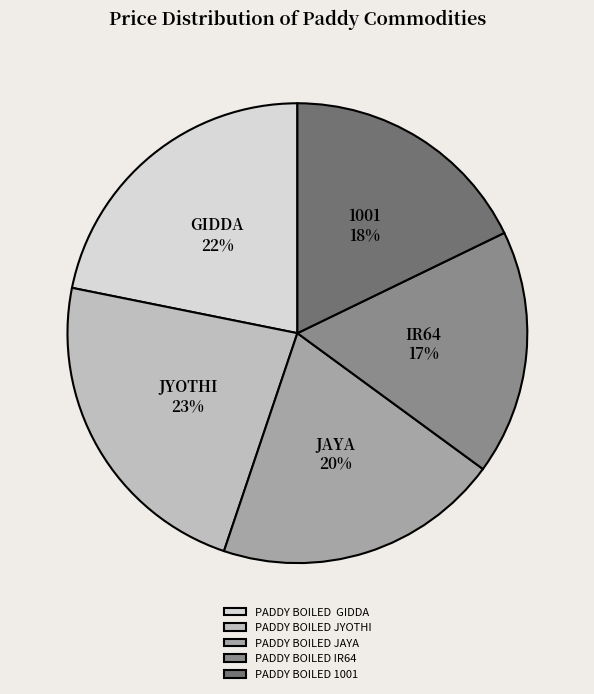

True or false: PADDY BOILED IR64 accounts for 28% of the total.

False